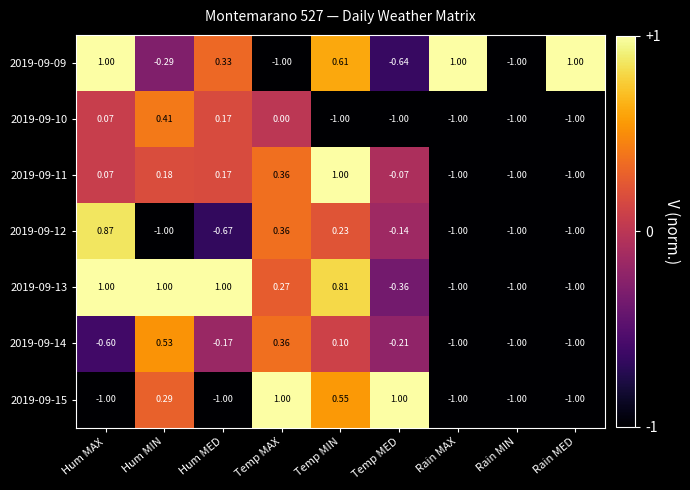

At which category is the sum across all series the highest?

Temp MIN